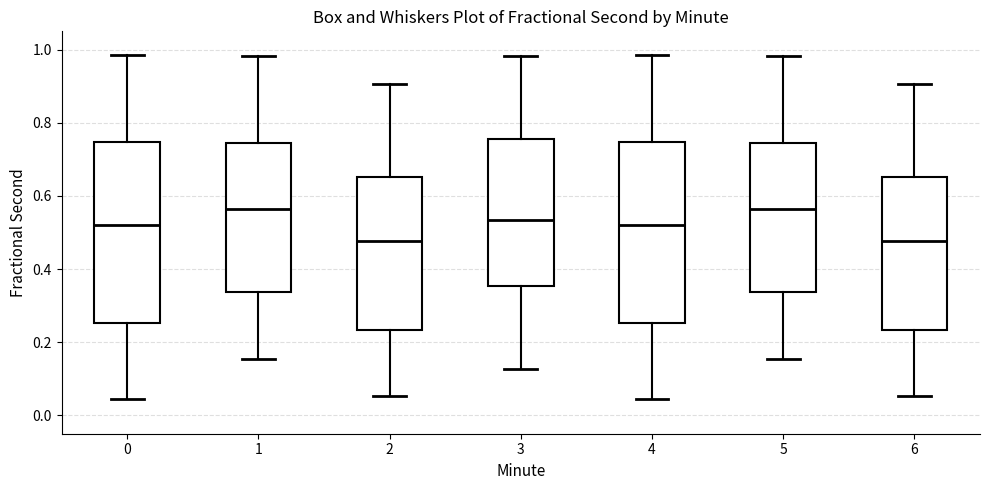

Reading left to right, transcribe this box plot: for each box, give where its median line is, the range the box spans, and where its two whiskers end, as read against the y-axis. The values are not printed on the chart, so give them approximately, as read against the axis.

0: median 0.52, box 0.26 to 0.74, whiskers 0.04 to 0.98
1: median 0.56, box 0.34 to 0.74, whiskers 0.16 to 0.98
2: median 0.48, box 0.24 to 0.66, whiskers 0.06 to 0.90
3: median 0.54, box 0.36 to 0.76, whiskers 0.12 to 0.98
4: median 0.52, box 0.26 to 0.74, whiskers 0.04 to 0.98
5: median 0.56, box 0.34 to 0.74, whiskers 0.16 to 0.98
6: median 0.48, box 0.24 to 0.66, whiskers 0.06 to 0.90